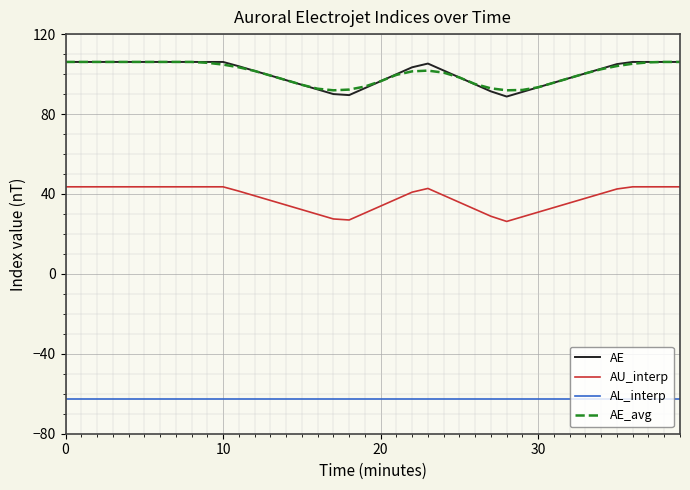

What is the minimum value for AU_interp?

26.3